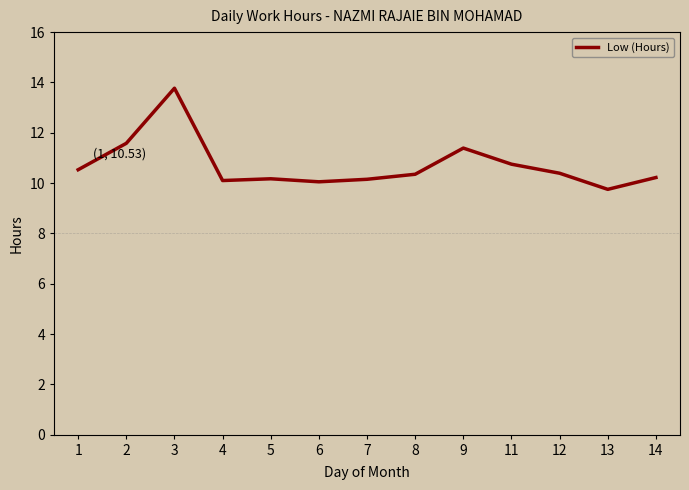

What is the greatest value displayed?

13.8